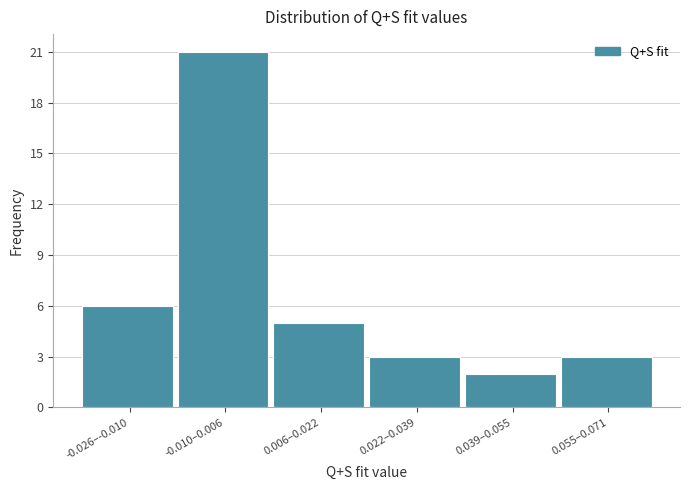

Reading left to right, extract all data points from this chart.

6	21	5	3	2	3